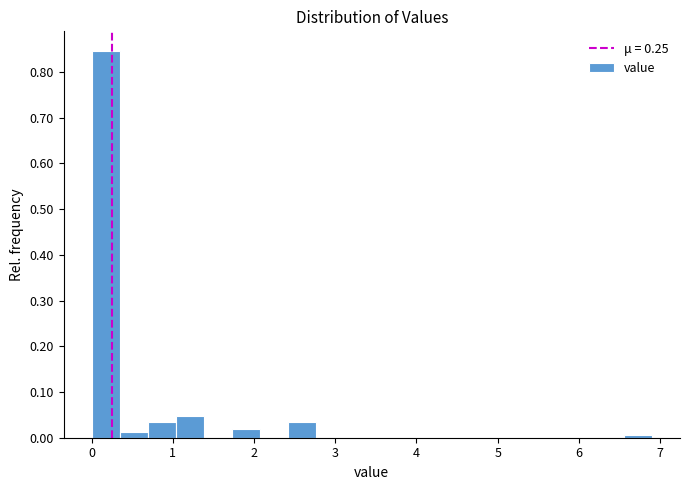

Read against the x-axis, roughly where is the centre of the tallest bar?

0.2